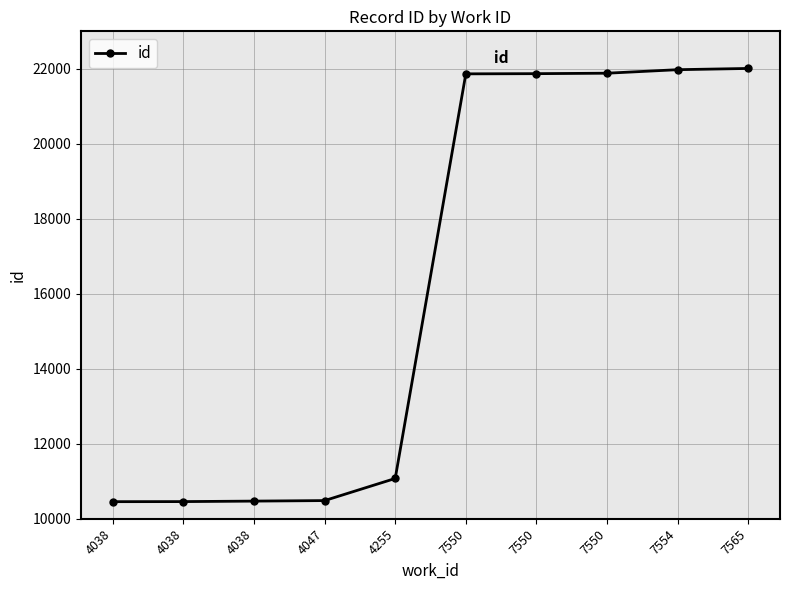

How many data points are less than 21866?

5